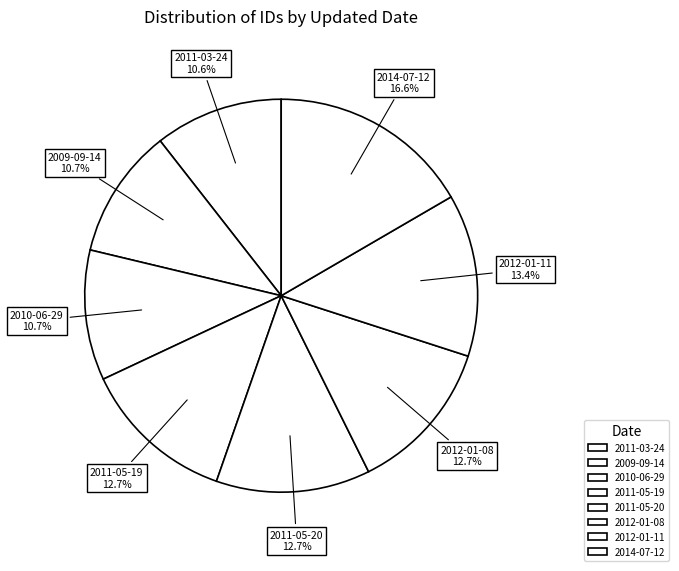

To the nearest percent, what is the combined percentage of 2011-05-19 and 2011-05-20?

25%